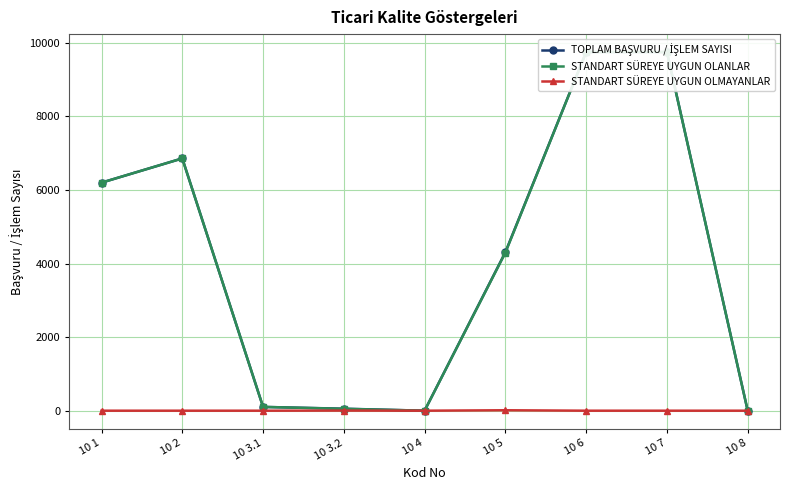

Between 10 1 and 10 4, which series saw the biggest shift?

TOPLAM BAŞVURU / İŞLEM SAYISI